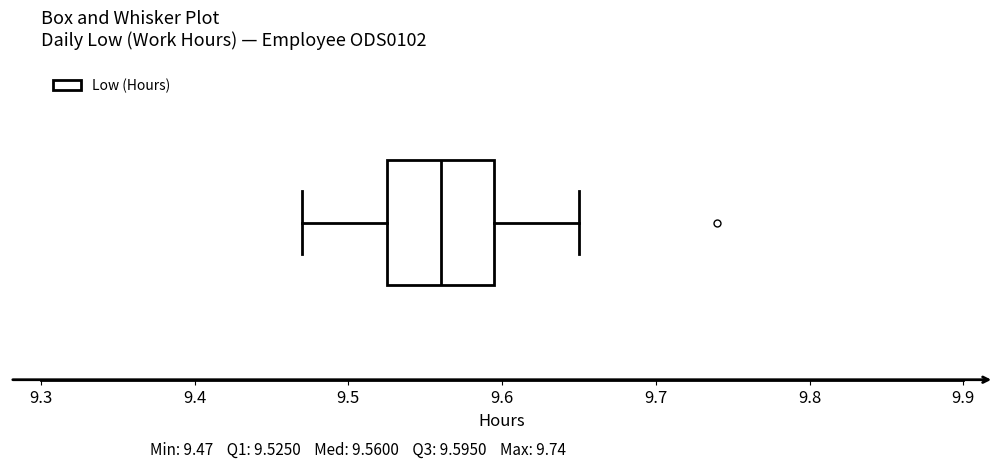

Transcribe this box plot: give where the median line is, the range the box spans, and where the two whiskers end, as read against the x-axis. The values are not printed on the chart, so give them approximately, as read against the axis.

median 9.56, box 9.53 to 9.60, whiskers 9.47 to 9.65